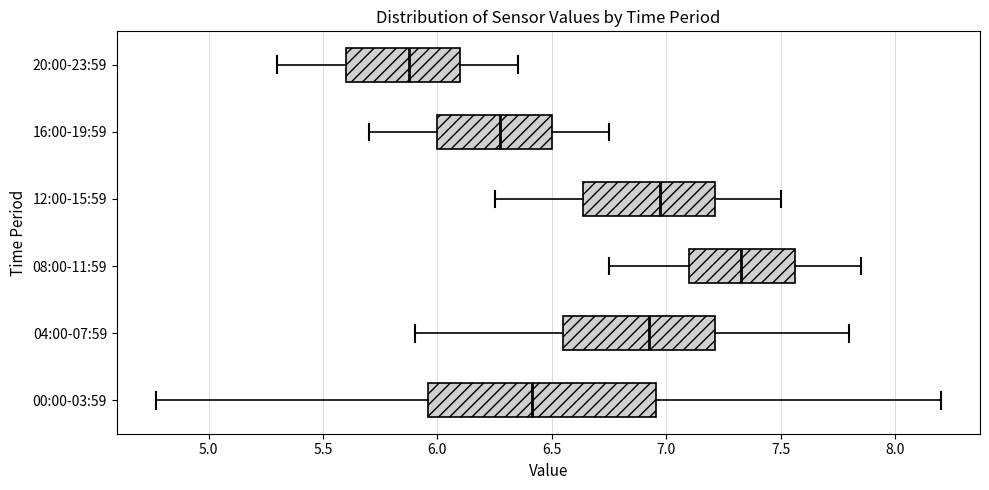

Which box is the widest, from its left edge to its right edge?

00:00-03:59